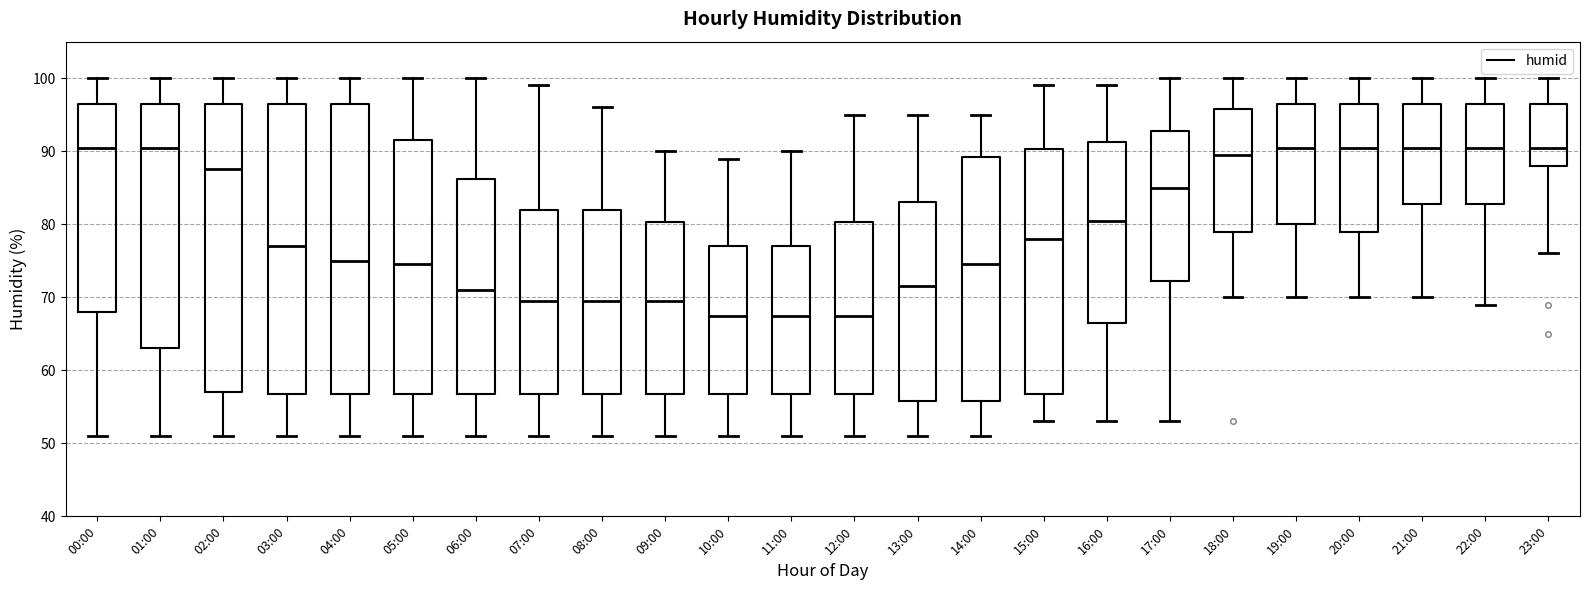

Reading left to right, transcribe this box plot: for each box, give where its median line is, the range the box spans, and where its two whiskers end, as read against the y-axis. The values are not printed on the chart, so give them approximately, as read against the axis.

00:00: median 91, box 68 to 97, whiskers 51 to 100
01:00: median 91, box 63 to 97, whiskers 51 to 100
02:00: median 88, box 57 to 97, whiskers 51 to 100
03:00: median 77, box 57 to 97, whiskers 51 to 100
04:00: median 75, box 57 to 97, whiskers 51 to 100
05:00: median 75, box 57 to 92, whiskers 51 to 100
06:00: median 71, box 57 to 86, whiskers 51 to 100
07:00: median 70, box 57 to 82, whiskers 51 to 99
08:00: median 70, box 57 to 82, whiskers 51 to 96
09:00: median 70, box 57 to 80, whiskers 51 to 90
10:00: median 68, box 57 to 77, whiskers 51 to 89
11:00: median 68, box 57 to 77, whiskers 51 to 90
12:00: median 68, box 57 to 80, whiskers 51 to 95
13:00: median 72, box 56 to 83, whiskers 51 to 95
14:00: median 75, box 56 to 89, whiskers 51 to 95
15:00: median 78, box 57 to 90, whiskers 53 to 99
16:00: median 81, box 67 to 91, whiskers 53 to 99
17:00: median 85, box 72 to 93, whiskers 53 to 100
18:00: median 90, box 79 to 96, whiskers 70 to 100
19:00: median 91, box 80 to 97, whiskers 70 to 100
20:00: median 91, box 79 to 97, whiskers 70 to 100
21:00: median 91, box 83 to 97, whiskers 70 to 100
22:00: median 91, box 83 to 97, whiskers 69 to 100
23:00: median 91, box 88 to 97, whiskers 76 to 100